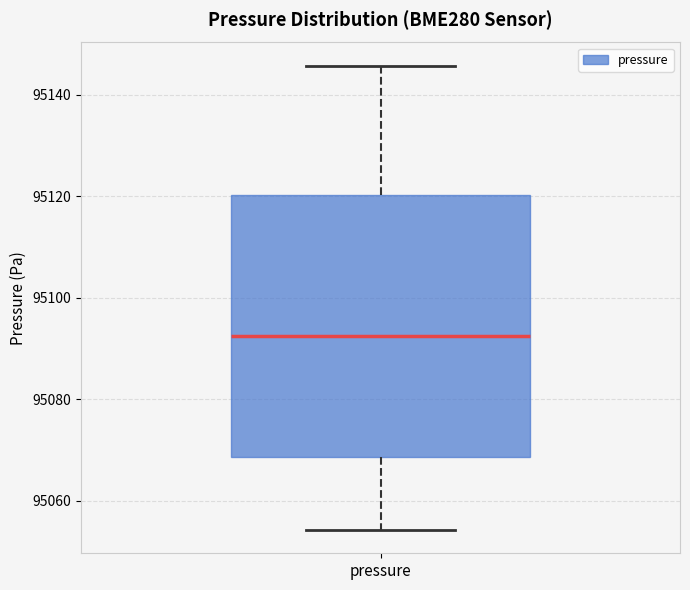

Read this box plot against the y-axis: the position of the median line, the range covered by the box, and the ends of both whiskers. The values are not printed on the chart, so give them approximately, as read against the axis.

median 95092, box 95068 to 95120, whiskers 95054 to 95146